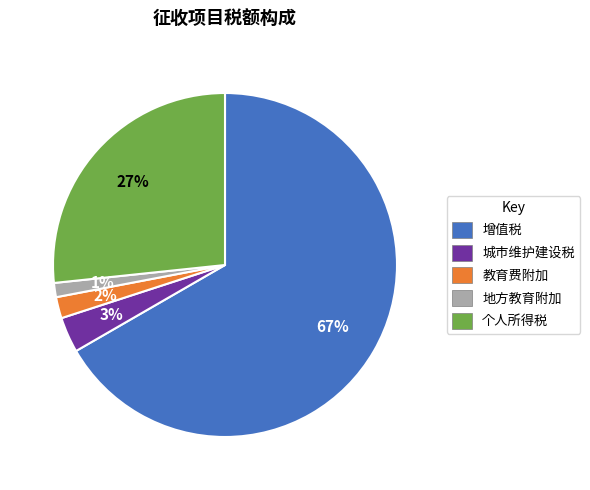

Which has a higher value, 教育费附加 or 城市维护建设税?

城市维护建设税